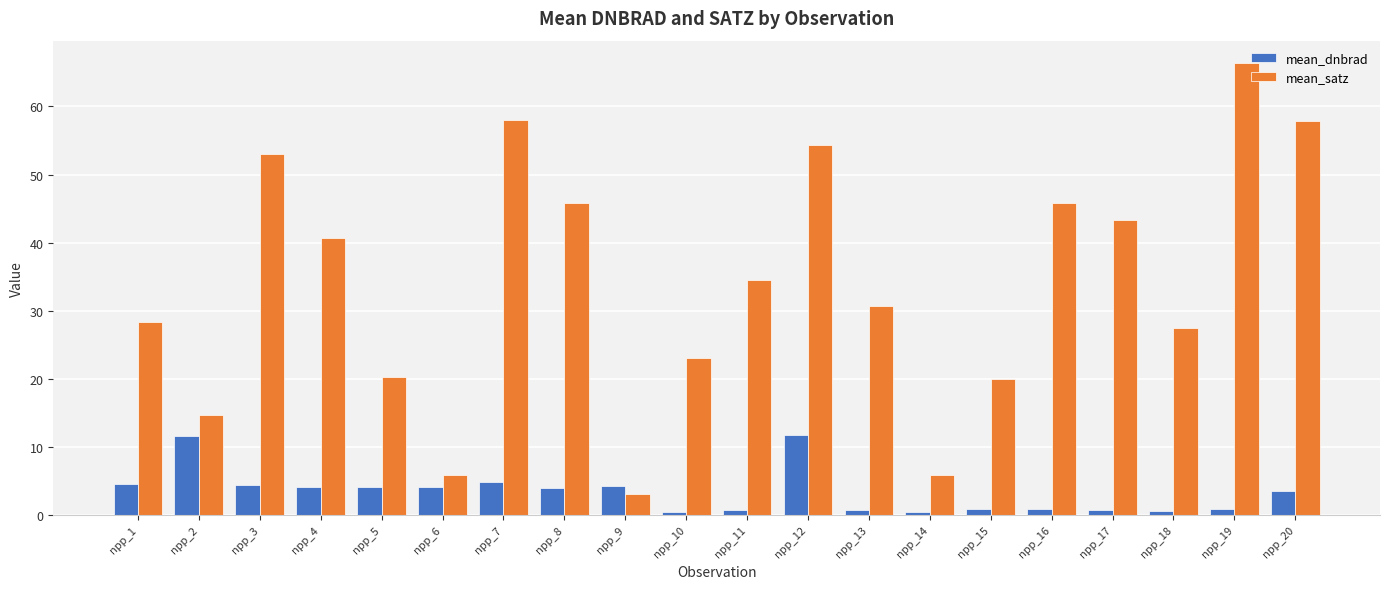

What are all the series names shown in the legend?

mean_dnbrad, mean_satz